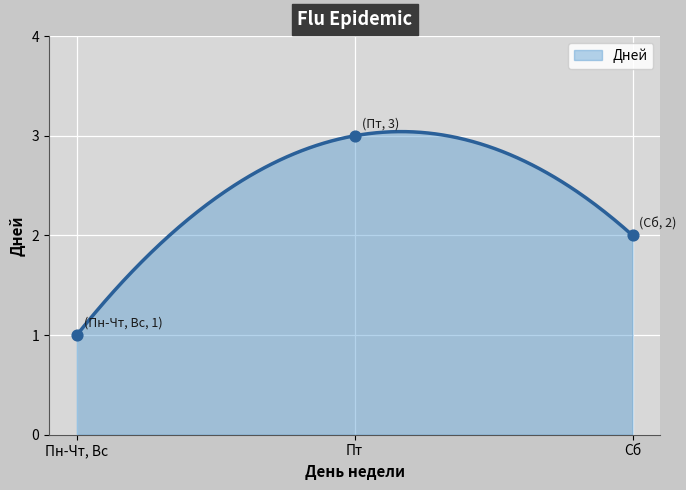

What is the change in value from Пн-Чт, Вс to Сб?

+1